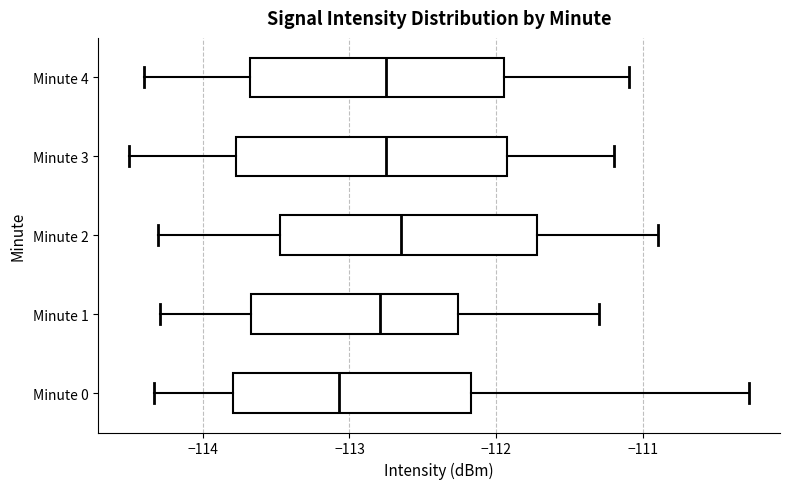

Reading bottom to top, read every box against the x-axis: the position of its median line, the range the box covers, and the ends of its whiskers. The values are not printed on the chart, so give them approximately, as read against the axis.

Minute 0: median -113.1, box -113.8 to -112.2, whiskers -114.3 to -110.3
Minute 1: median -112.8, box -113.7 to -112.3, whiskers -114.3 to -111.3
Minute 2: median -112.6, box -113.5 to -111.7, whiskers -114.3 to -110.9
Minute 3: median -112.7, box -113.8 to -111.9, whiskers -114.5 to -111.2
Minute 4: median -112.7, box -113.7 to -111.9, whiskers -114.4 to -111.1